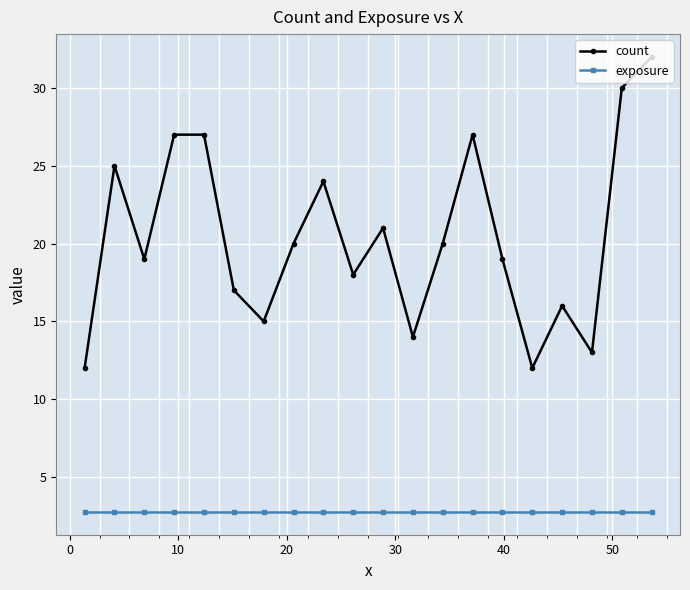

Rank the series by their maximum value, from highest to lowest.

count, exposure